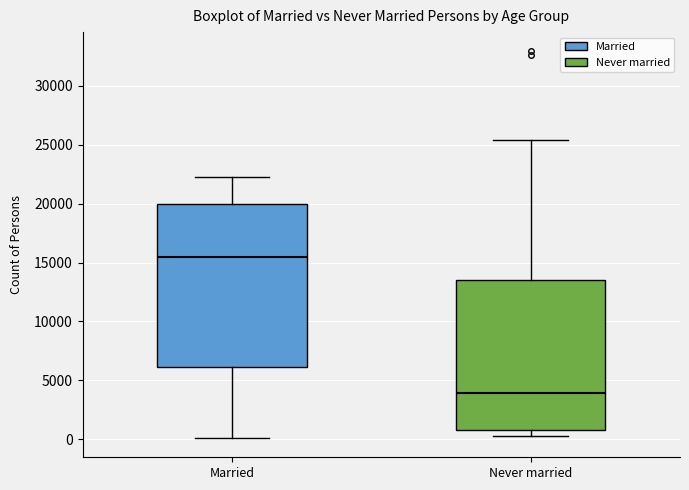

Comparing the boxes themselves (not the whiskers), which one is the tallest?

Married